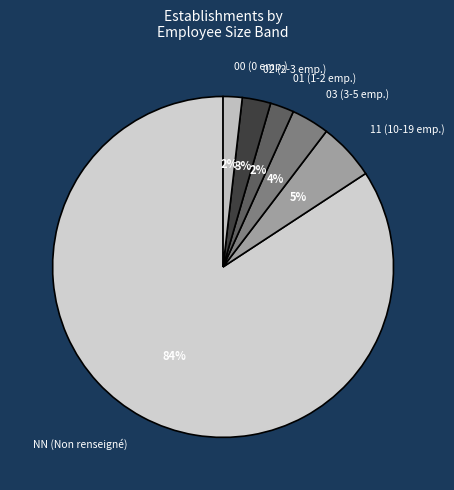

Combined, do NN and 01 account for over 50%?

Yes